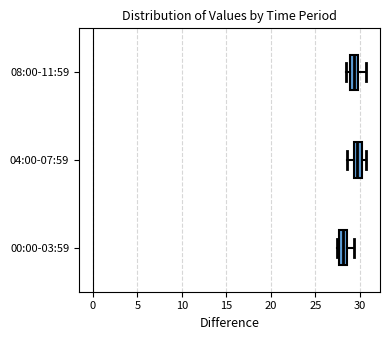

Reading bottom to top, read every box against the x-axis: the position of its median line, the range the box covers, and the ends of its whiskers. The values are not printed on the chart, so give them approximately, as read against the axis.

00:00-03:59: median 28.0, box 27.5 to 28.5, whiskers 27.5 (just left of the box's left edge) to 29.5
04:00-07:59: median 29.5 (inside the box), box 29.5 to 30.0, whiskers 28.5 to 30.5
08:00-11:59: median 29.5, box 29.0 to 30.0, whiskers 28.5 to 30.5